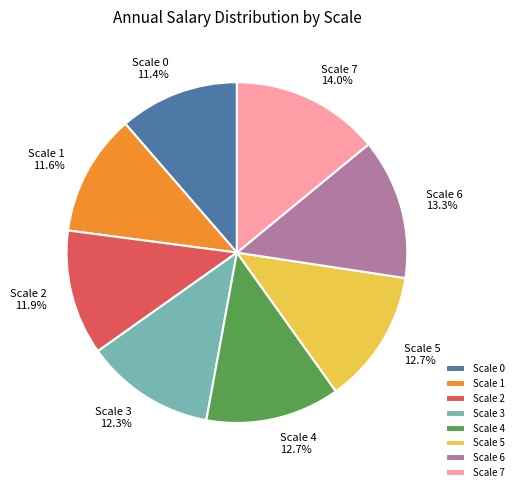

Which category has the biggest portion of the pie?

Scale 7